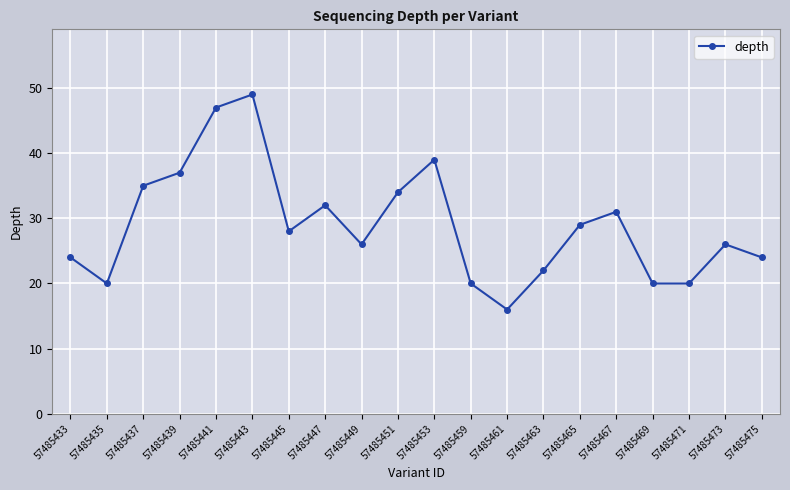

Read the value at 57485453, to the nearest 10.

40